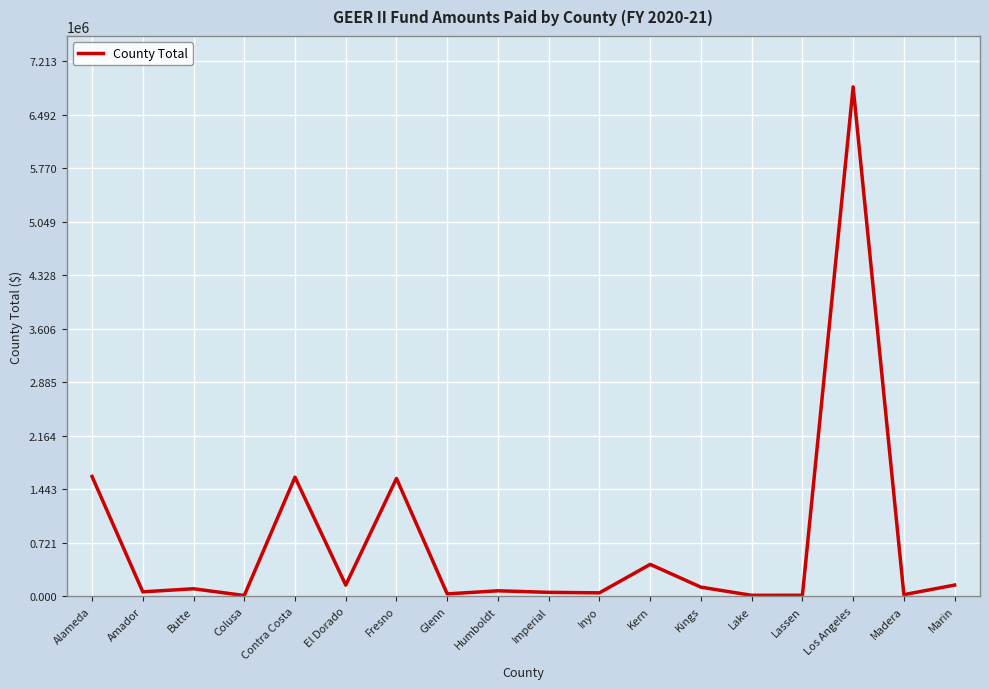

What is the difference between the maximum and minimum values?

6861585